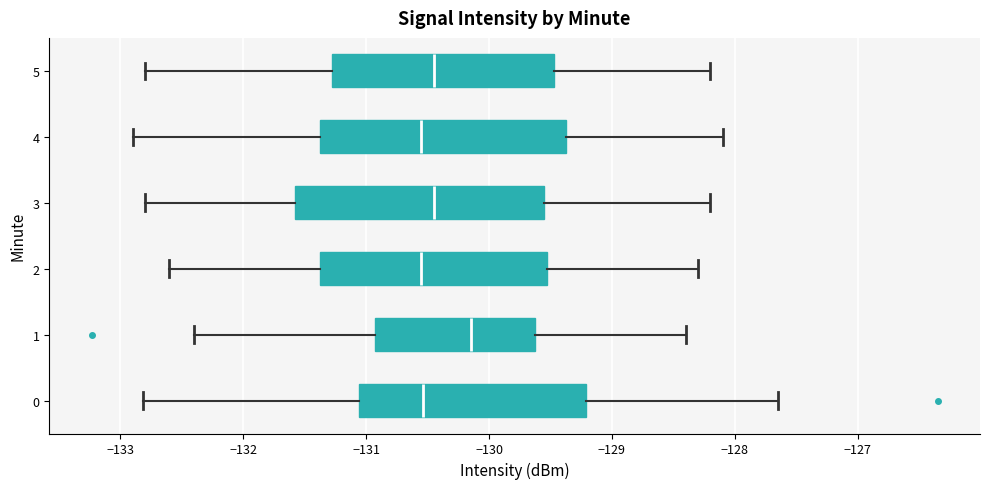

Where does the left whisker of the box at y = 5 end on the x-axis? The values are not printed on the chart, so give them approximately, as read against the axis.

-132.8